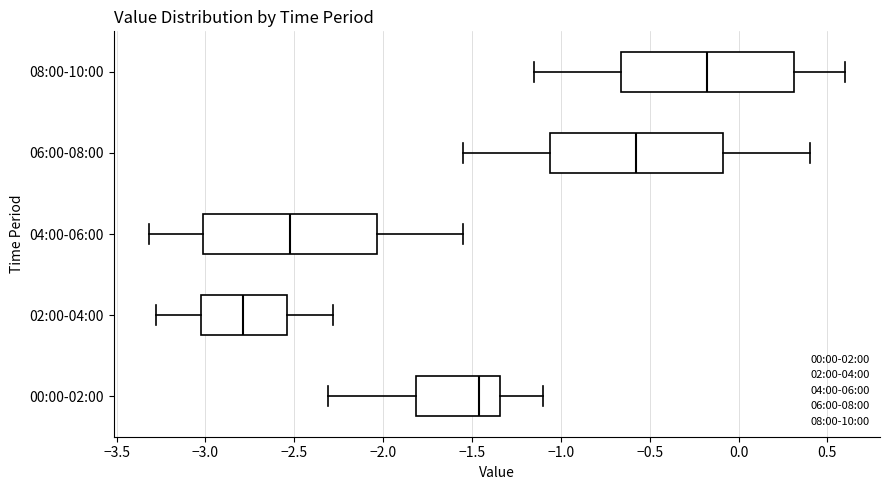

Which box has the furthest to the right median line?

08:00-10:00